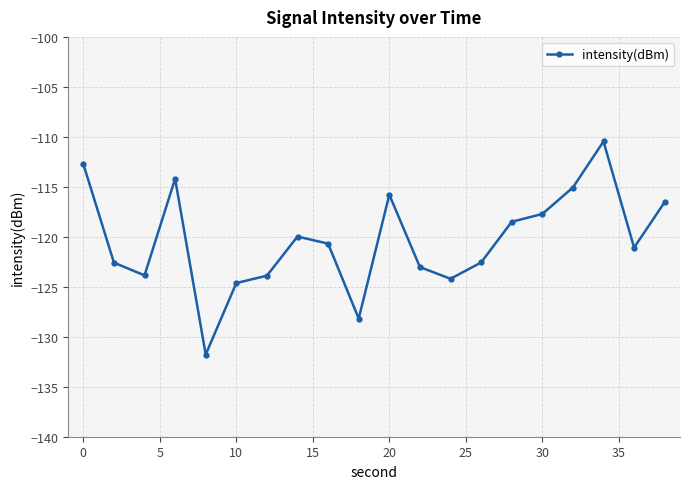

Does the chart have visible grid lines?

Yes